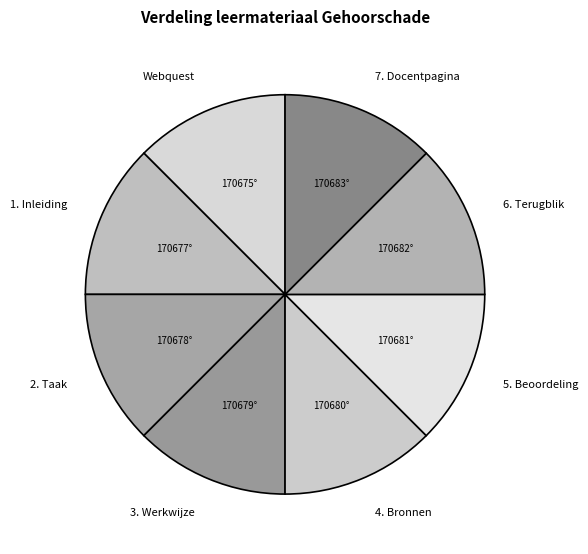

Does Webquest account for over 50% of the chart?

No